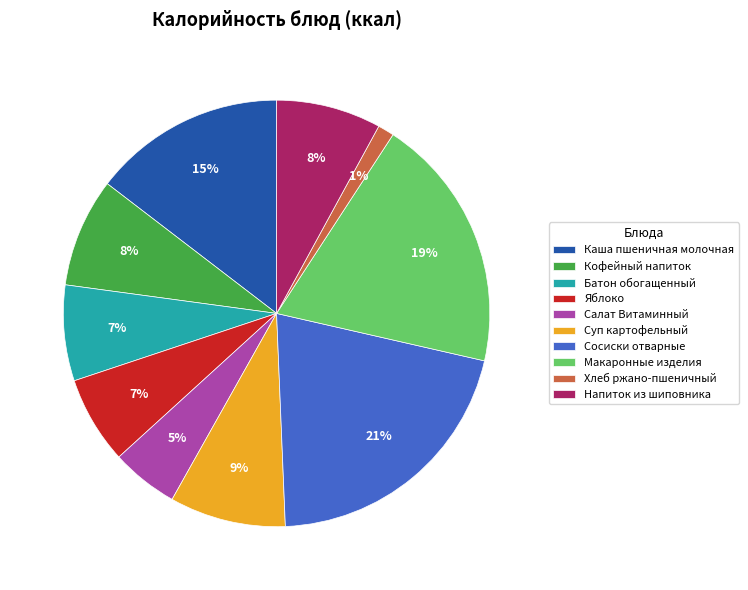

What is the smallest slice in the pie chart?

Хлеб ржано-пшеничный